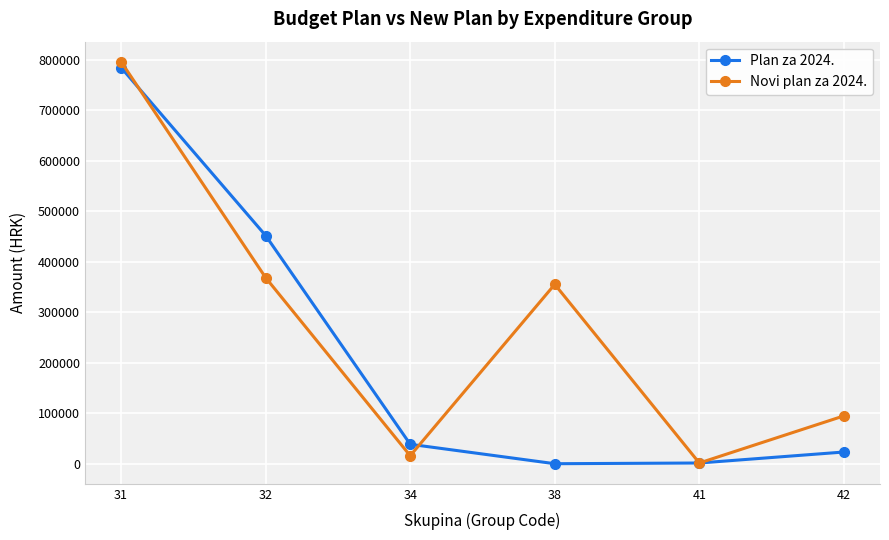

At how many categories does at least one series exceed 776851?

1